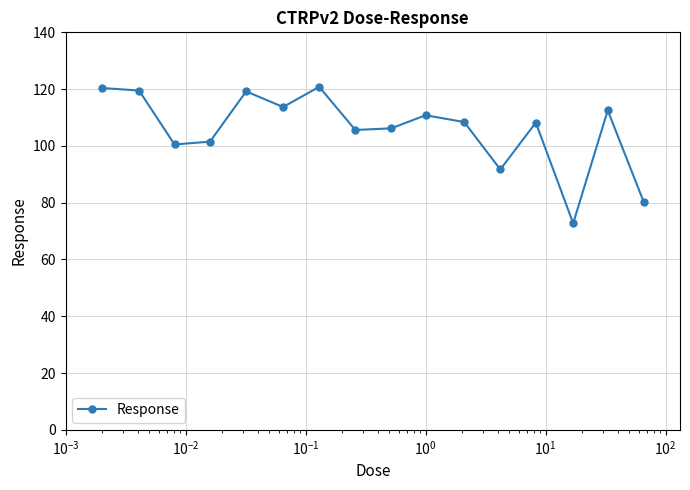

Does the chart have visible grid lines?

Yes